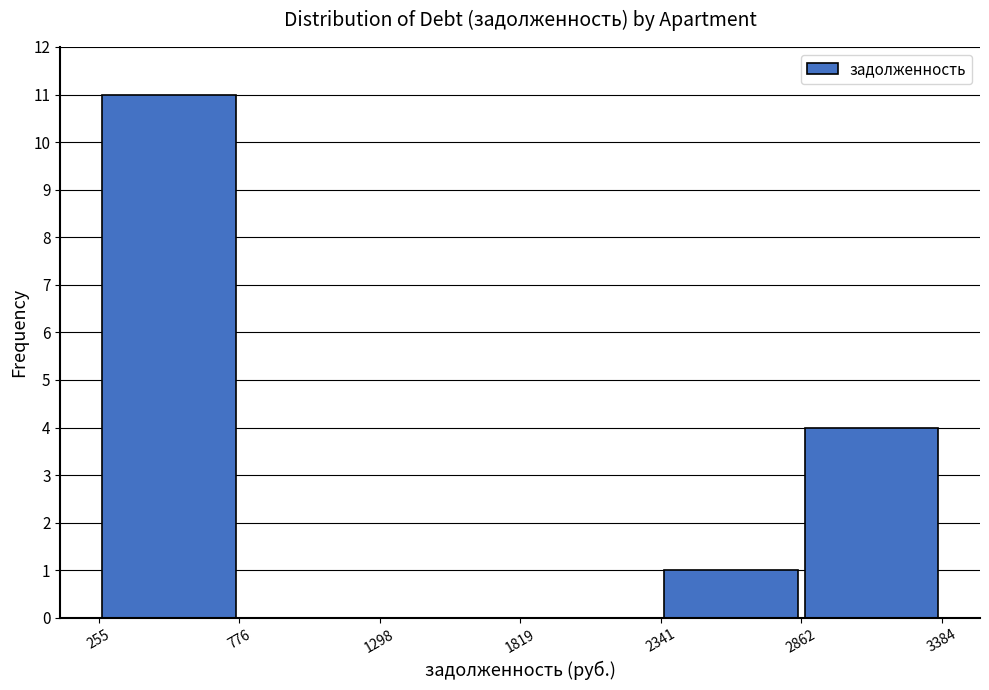

Reading left to right, transcribe this chart: for each bar, give the range it covers on the x-axis and its height. The values are not printed on the chart, so give them approximately, as read against the axis.

255 to 776: 11
776 to 1298: 0
1298 to 1819: 0
1819 to 2341: 0
2341 to 2862: 1
2862 to 3384: 4